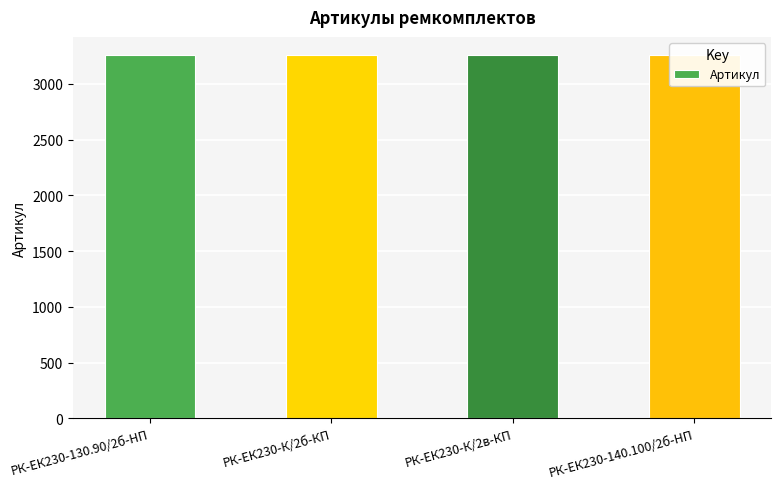

The value at РК-ЕК230-140.100/2б-HП is 3255. True or false?

True